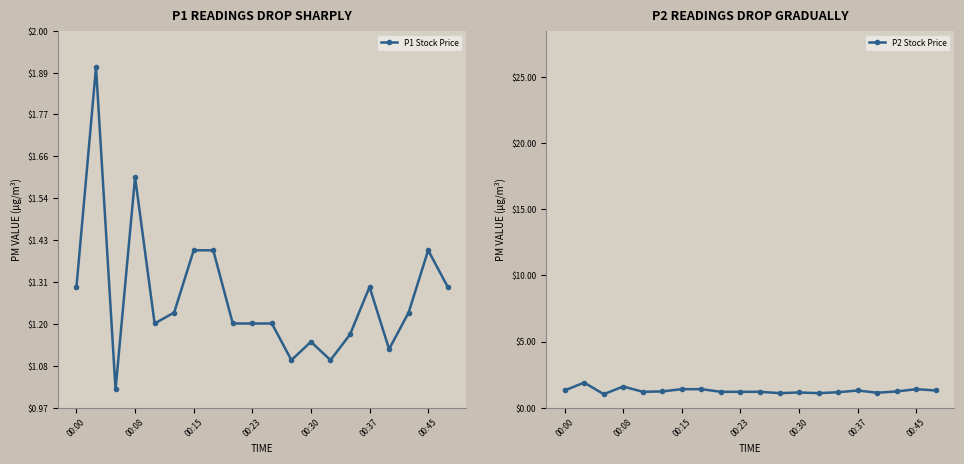

True or false: P1 Stock Price and P2 Stock Price cross at least once.

False